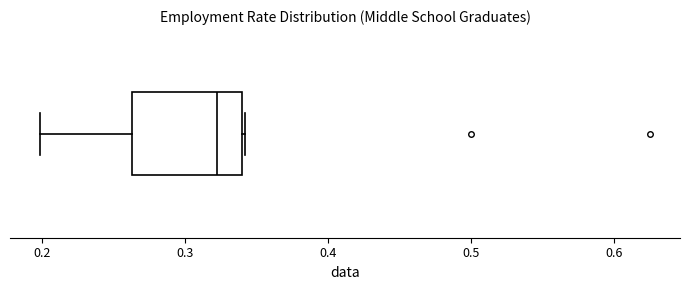

Read this box plot against the x-axis: the position of the median line, the range covered by the box, and the ends of both whiskers. The values are not printed on the chart, so give them approximately, as read against the axis.

median 0.32, box 0.26 to 0.34, whiskers 0.20 to 0.34